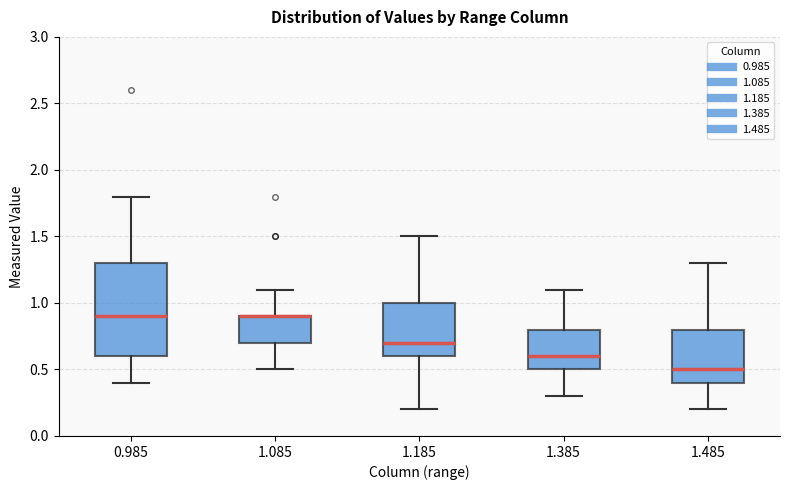

Comparing the boxes themselves (not the whiskers), which one is the tallest?

0.985